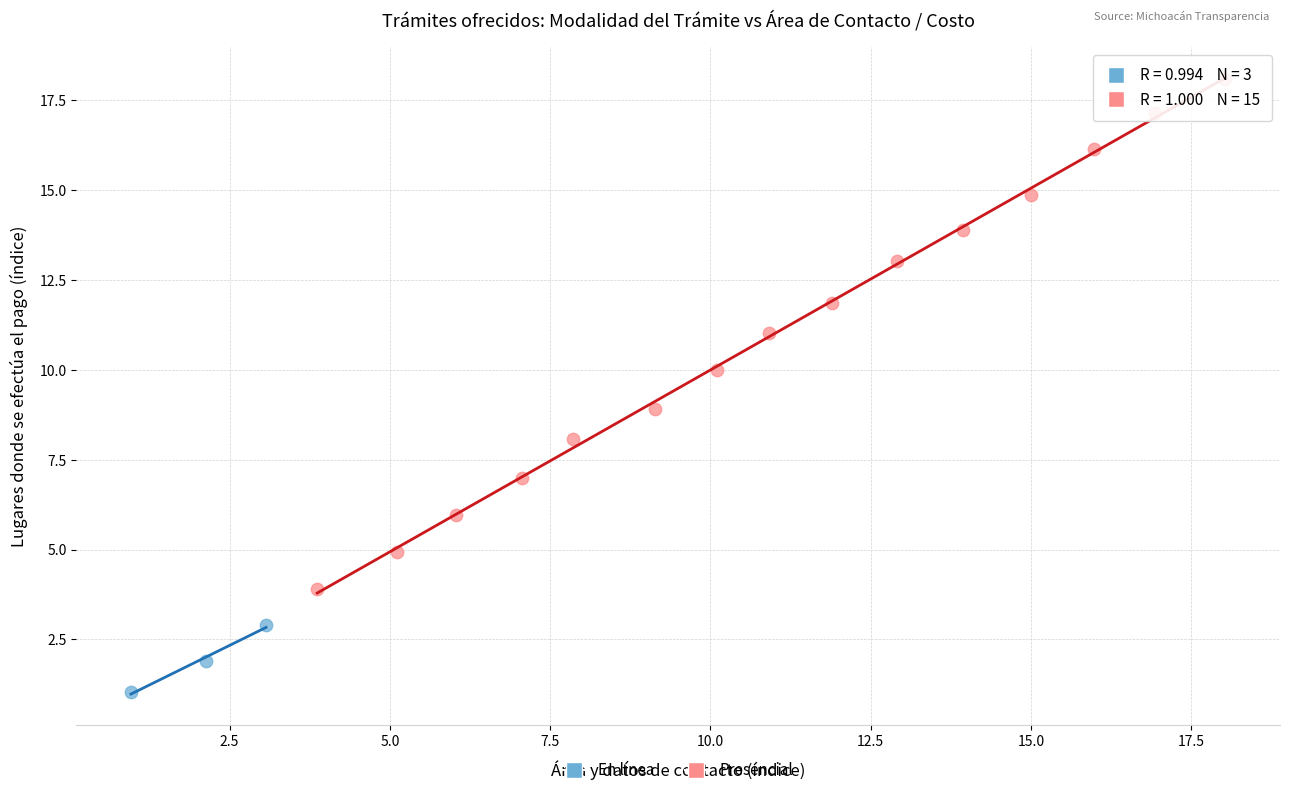

Which series has the widest spread of Y values?

Presencial